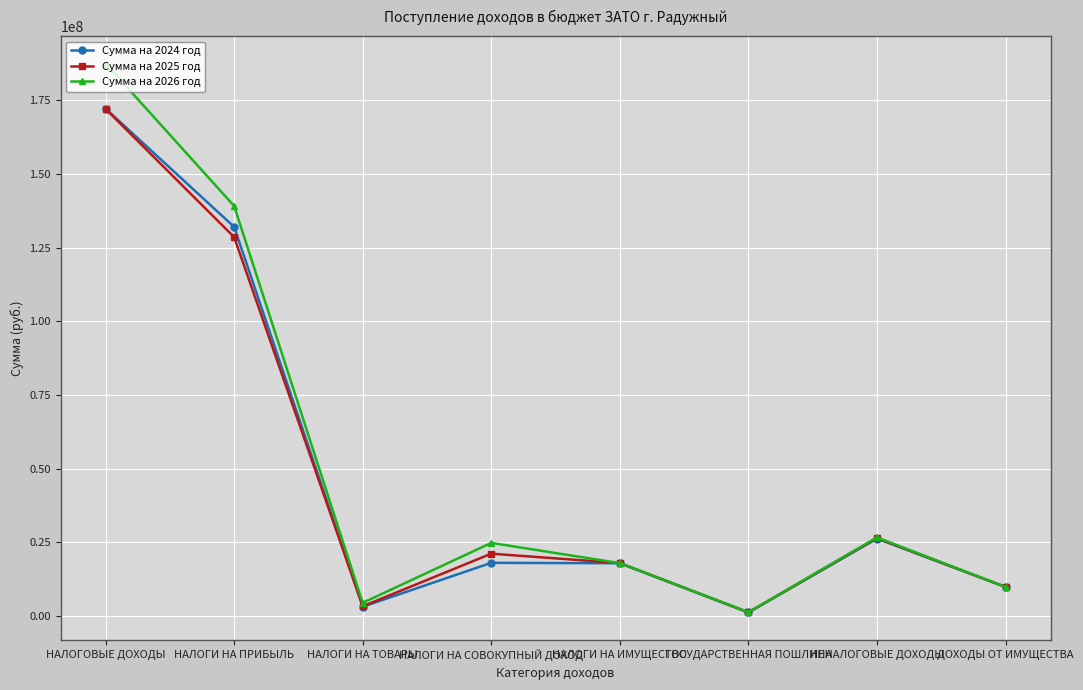

What is the spread (max minus min) of values at НАЛОГОВЫЕ ДОХОДЫ?

15405700